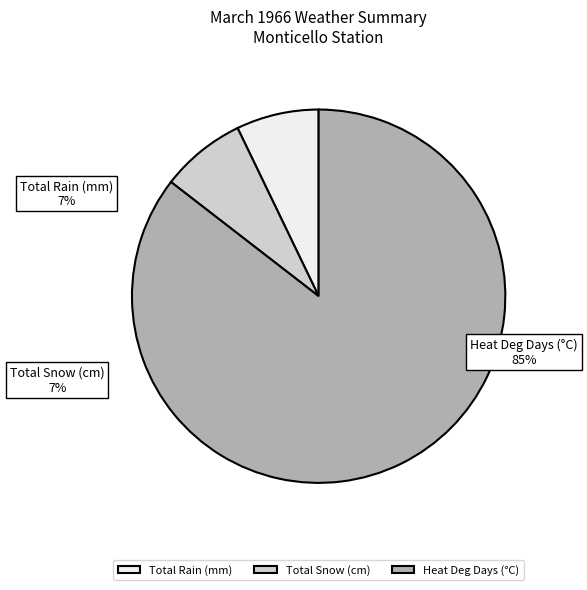

Is it true that Total Snow (cm) is 11% of the pie?

False